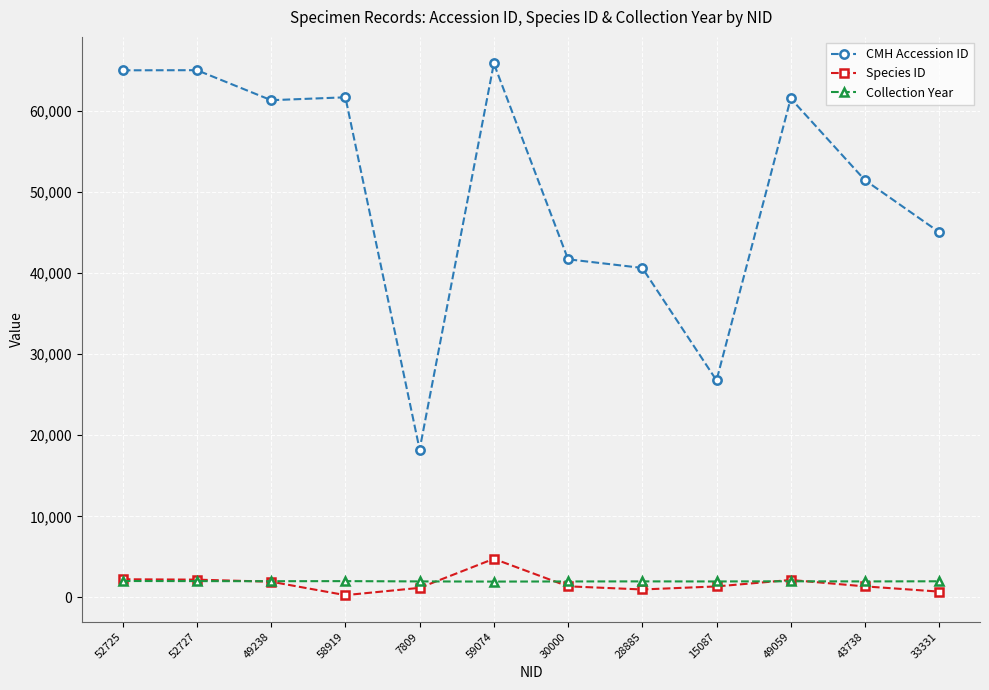

True or false: CMH Accession ID and Species ID intersect in this chart.

False